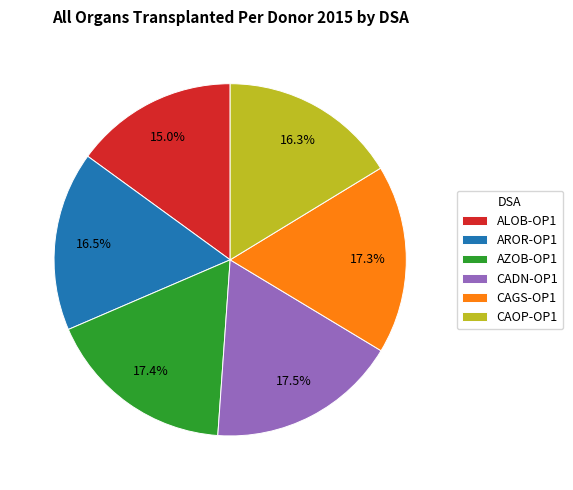

What is the smallest slice in the pie chart?

ALOB-OP1